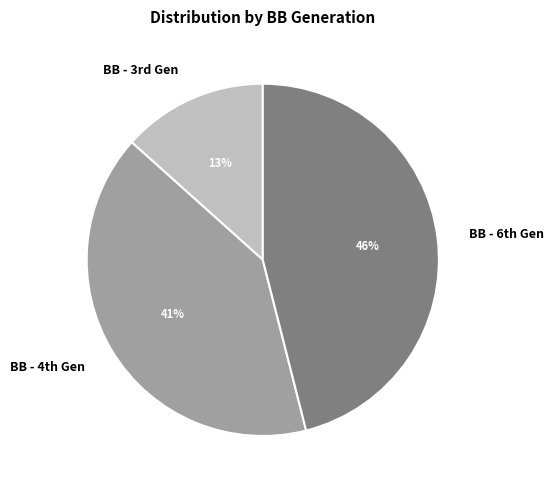

Is there any slice that represents more than half of the pie?

No